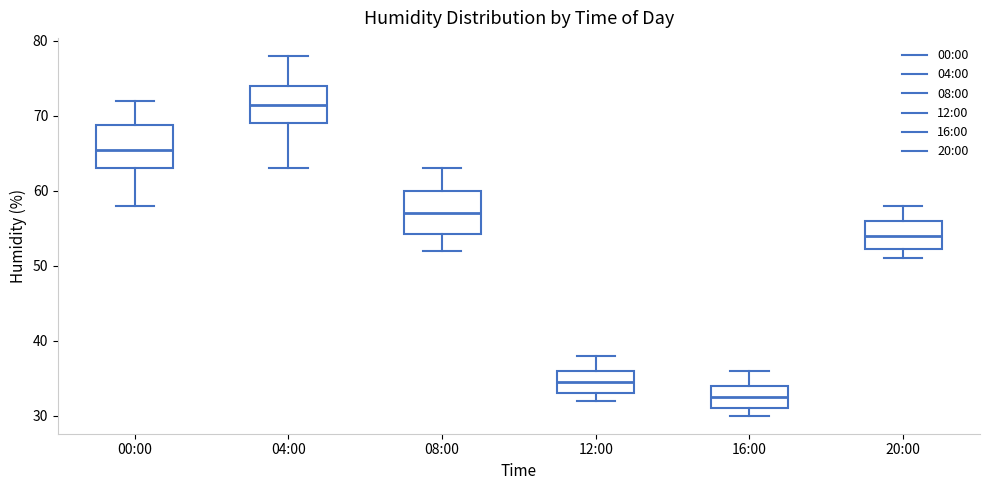

Reading left to right, read every box against the y-axis: the position of its median line, the range the box covers, and the ends of its whiskers. The values are not printed on the chart, so give them approximately, as read against the axis.

00:00: median 66, box 63 to 69, whiskers 58 to 72
04:00: median 72, box 69 to 74, whiskers 63 to 78
08:00: median 57, box 54 to 60, whiskers 52 to 63
12:00: median 35, box 33 to 36, whiskers 32 to 38
16:00: median 33, box 31 to 34, whiskers 30 to 36
20:00: median 54, box 52 to 56, whiskers 51 to 58